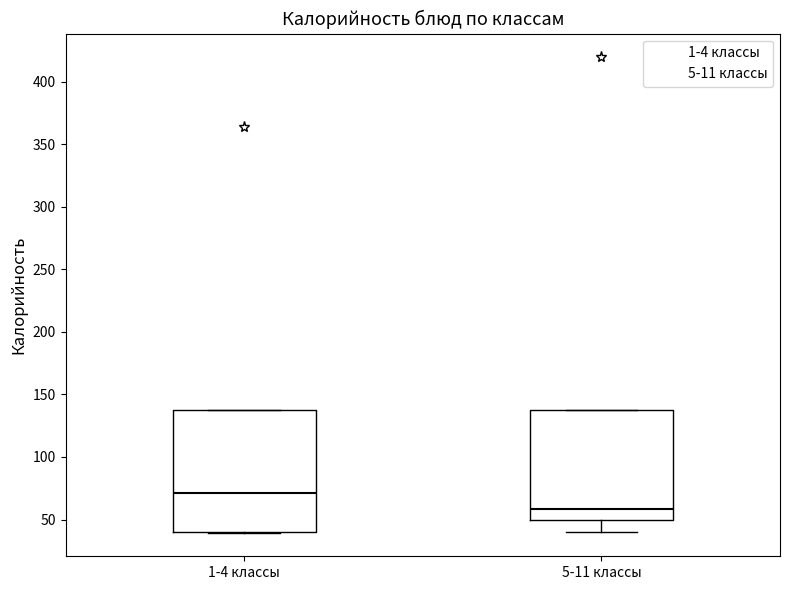

Which box's median line is the lowest?

5-11 классы